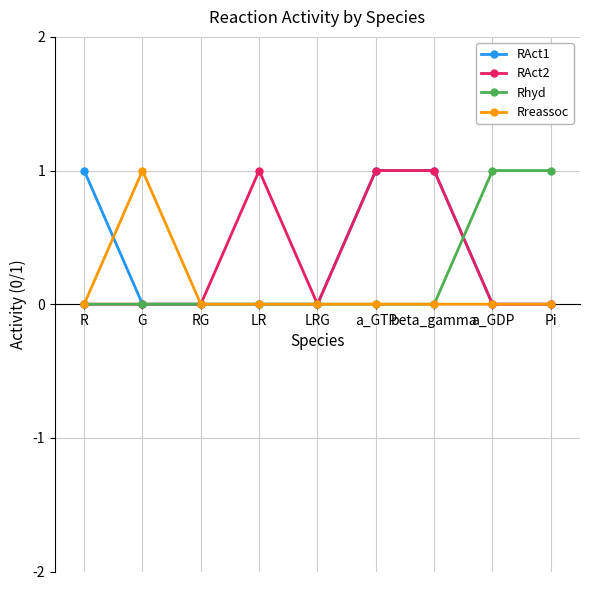

What is the difference between the maximum and second lowest values in the Rreassoc series?

1